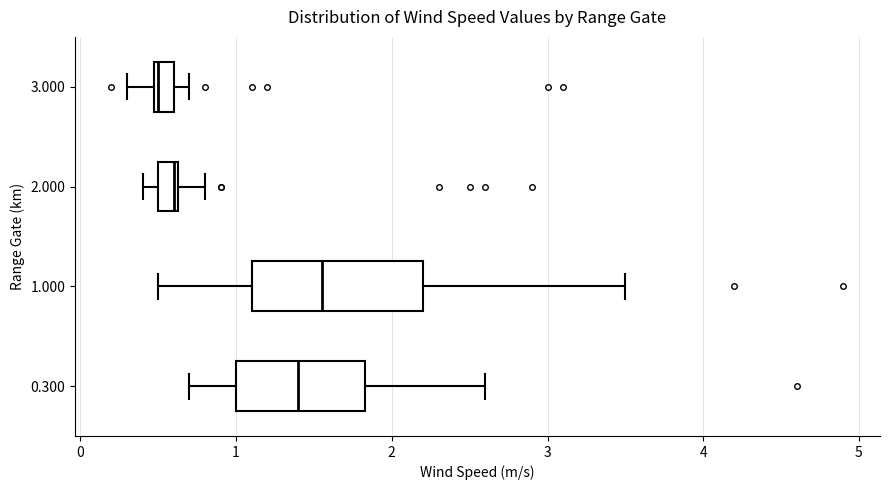

Where is the left edge of the box at y = 3.000 on the x-axis? The values are not printed on the chart, so give them approximately, as read against the axis.

0.5